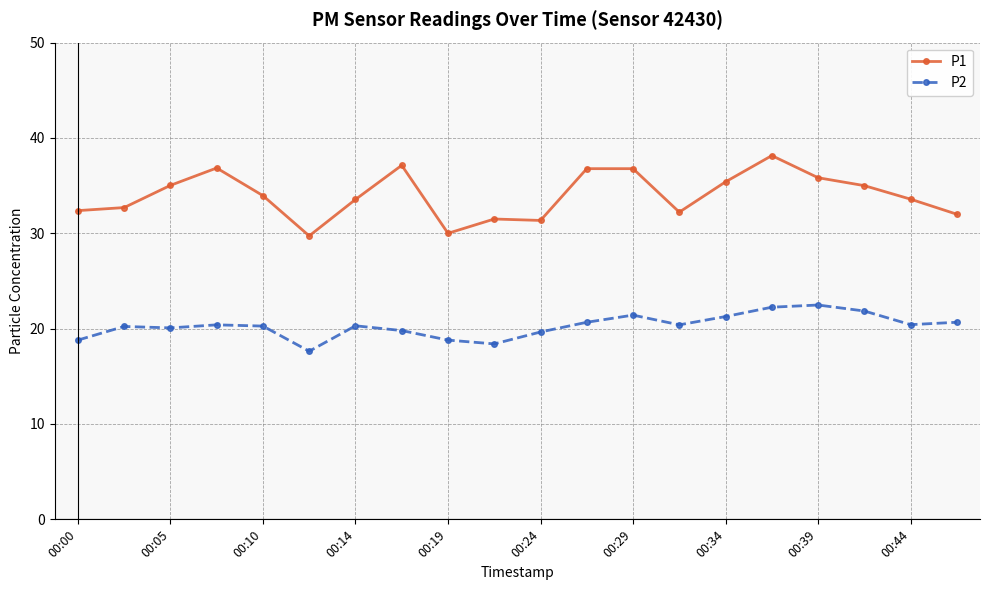

List the series in order of their peak value, highest first.

P1, P2